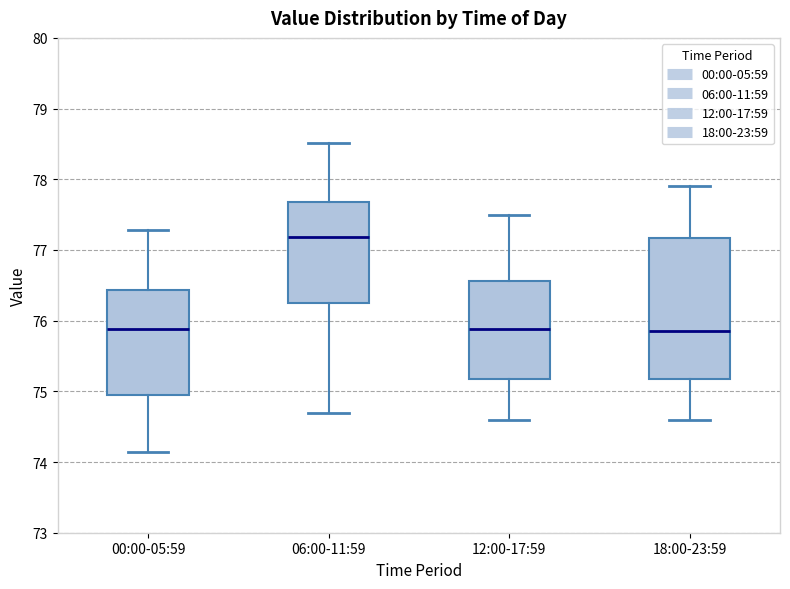

Where does the median line of the box for 06:00-11:59 sit on the y-axis? The values are not printed on the chart, so give them approximately, as read against the axis.

77.2